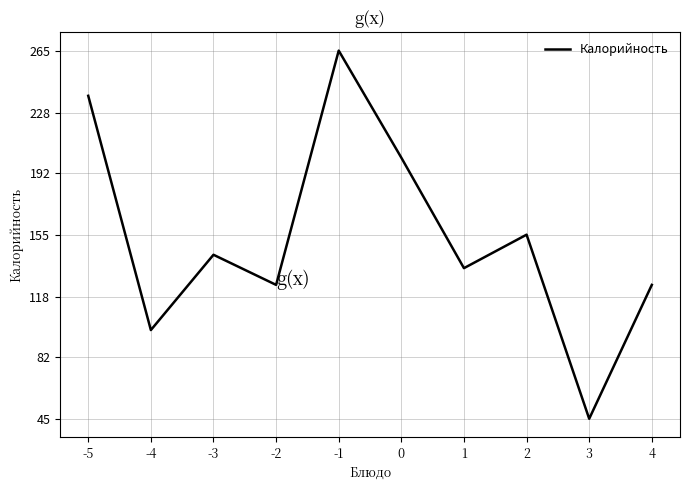

What value does the data have at 4?

125